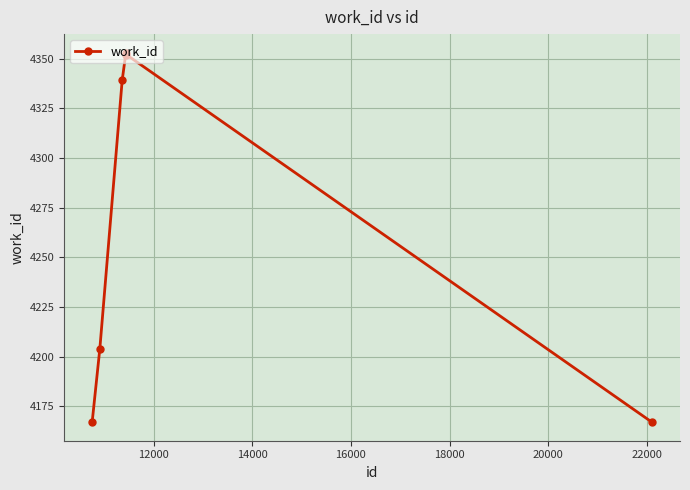

True or false: there are more than 1 points higher than both neighbors.

False